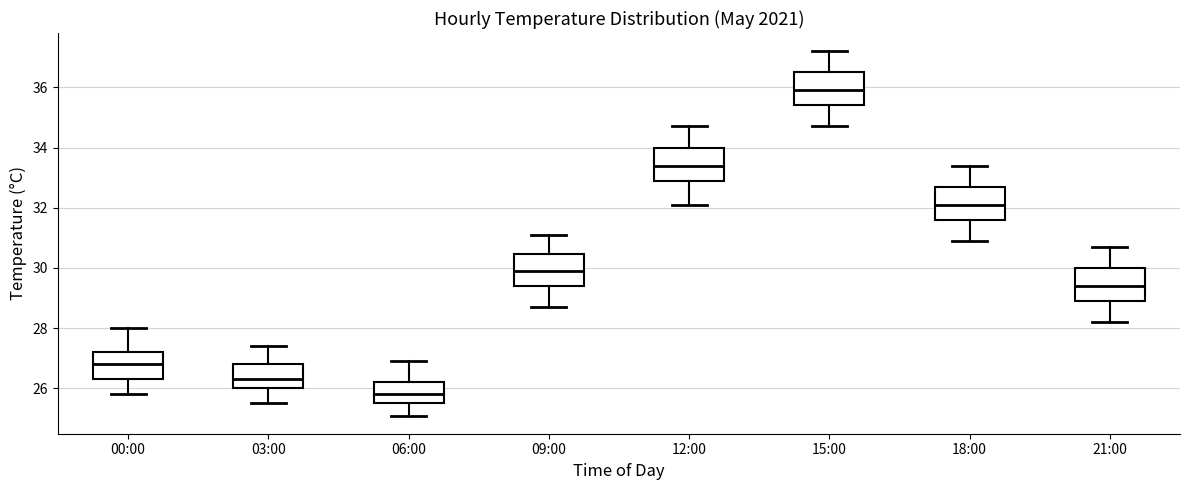

Reading left to right, read every box against the y-axis: the position of its median line, the range the box covers, and the ends of its whiskers. The values are not printed on the chart, so give them approximately, as read against the axis.

00:00: median 26.8, box 26.4 to 27.2, whiskers 25.8 to 28.0
03:00: median 26.4, box 26.0 to 26.8, whiskers 25.6 to 27.4
06:00: median 25.8, box 25.6 to 26.2, whiskers 25.2 to 27.0
09:00: median 30.0, box 29.4 to 30.4, whiskers 28.8 to 31.2
12:00: median 33.4, box 33.0 to 34.0, whiskers 32.2 to 34.8
15:00: median 36.0, box 35.4 to 36.6, whiskers 34.8 to 37.2
18:00: median 32.2, box 31.6 to 32.8, whiskers 31.0 to 33.4
21:00: median 29.4, box 29.0 to 30.0, whiskers 28.2 to 30.8